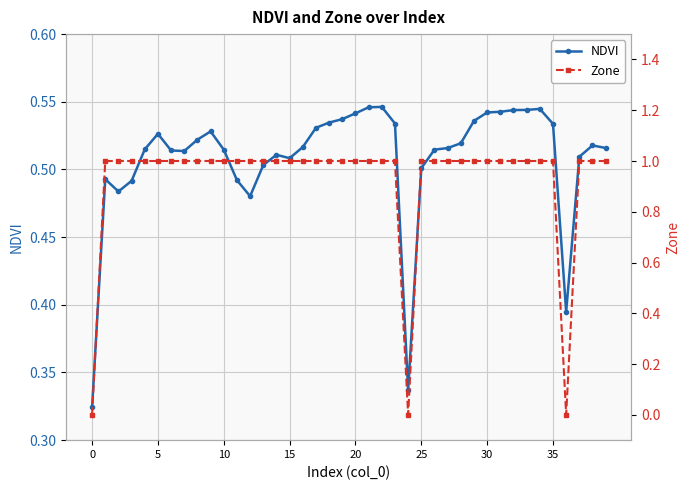

How many NDVI values are between 0 and 1?

40